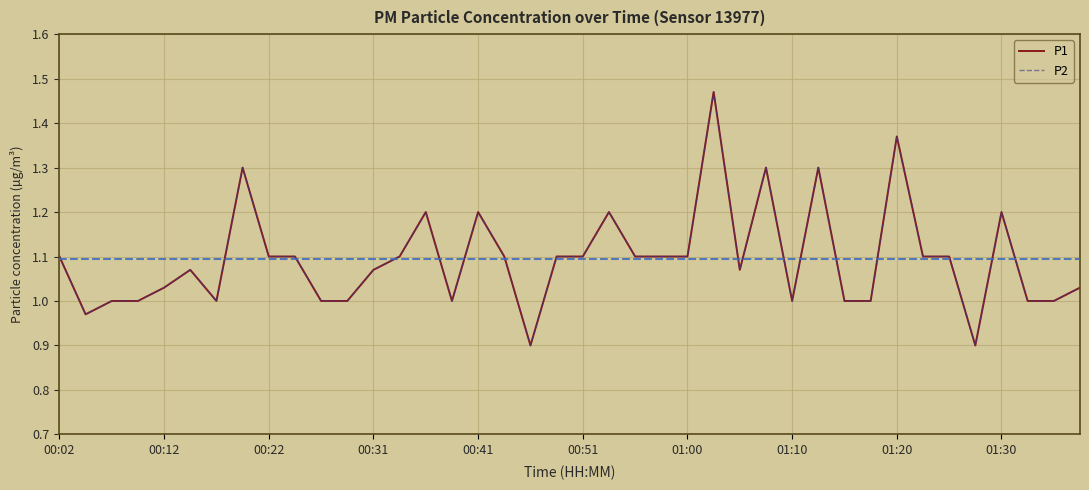

What is the difference between the second highest and second lowest values in the P2 series?

0.5